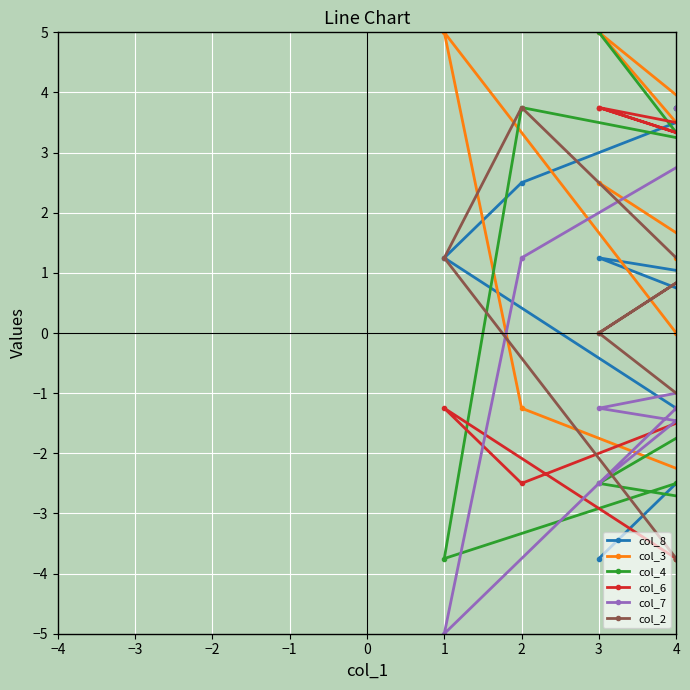

The value of col_4 at 3 is 4.8. True or false?

False